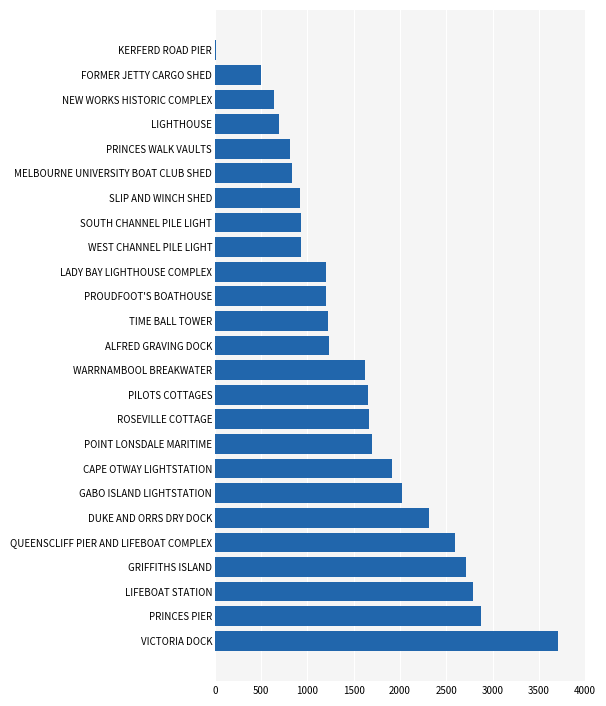

What is the sum of all values?

38673